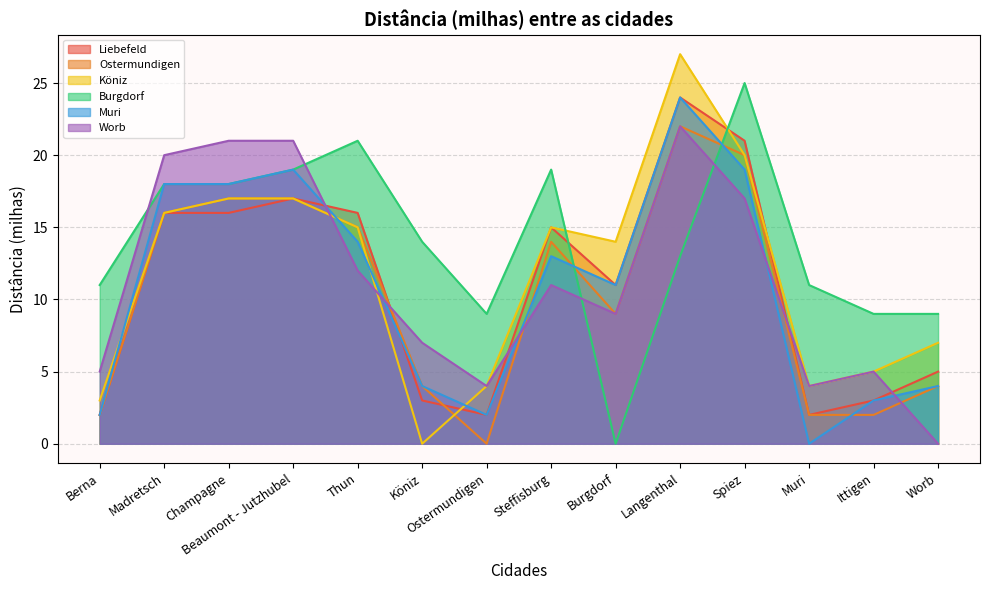

Between Burgdorf and Langenthal, which is larger?

Langenthal